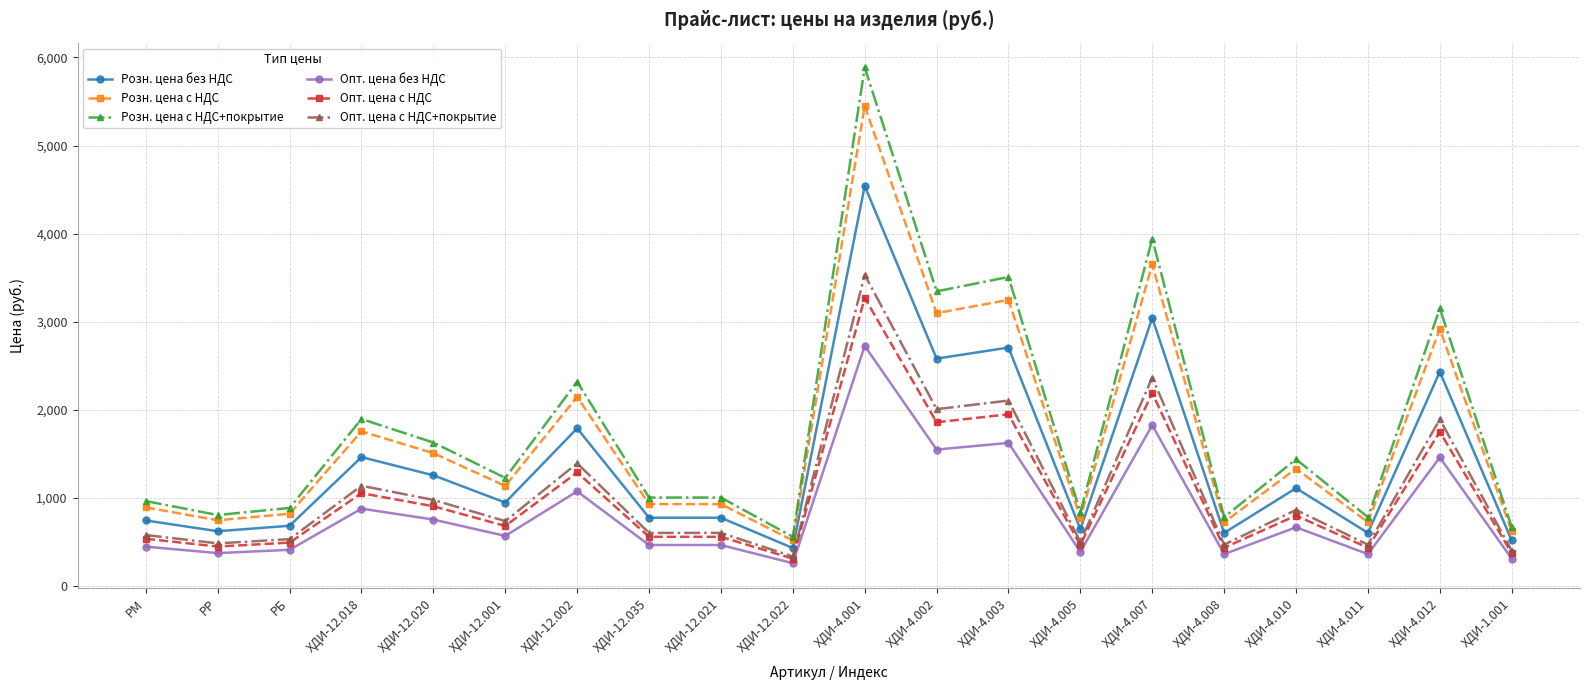

Where is the first local maximum for Розн. цена с НДС+покрытие?

ХДИ-12.018